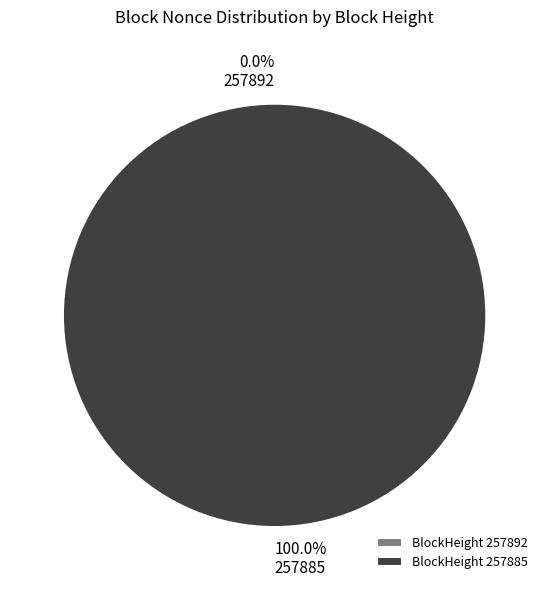

Which slice is the largest?

257885